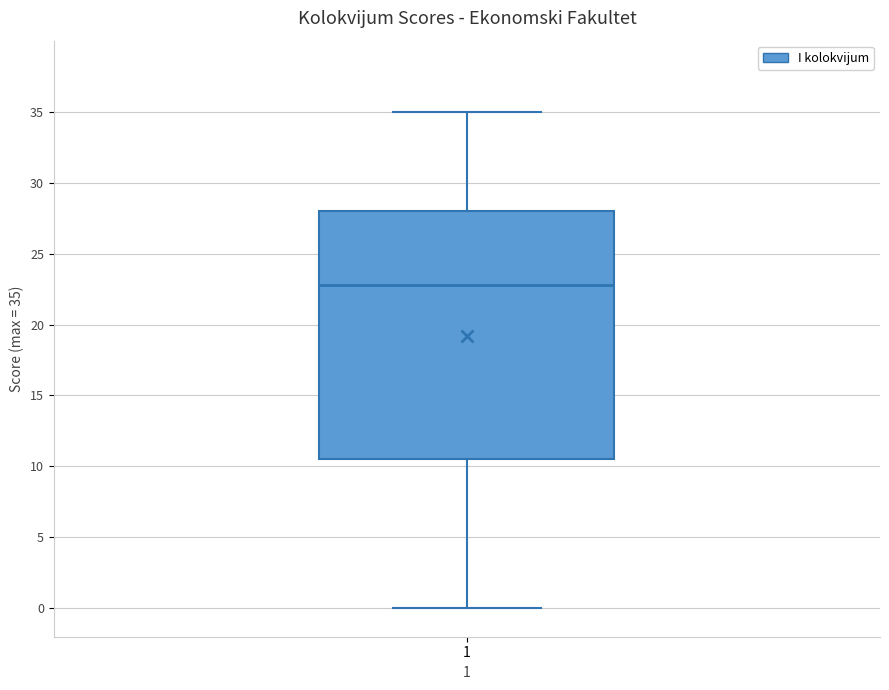

Where does the lower whisker of the box at x = 1 end on the y-axis? The values are not printed on the chart, so give them approximately, as read against the axis.

0.0